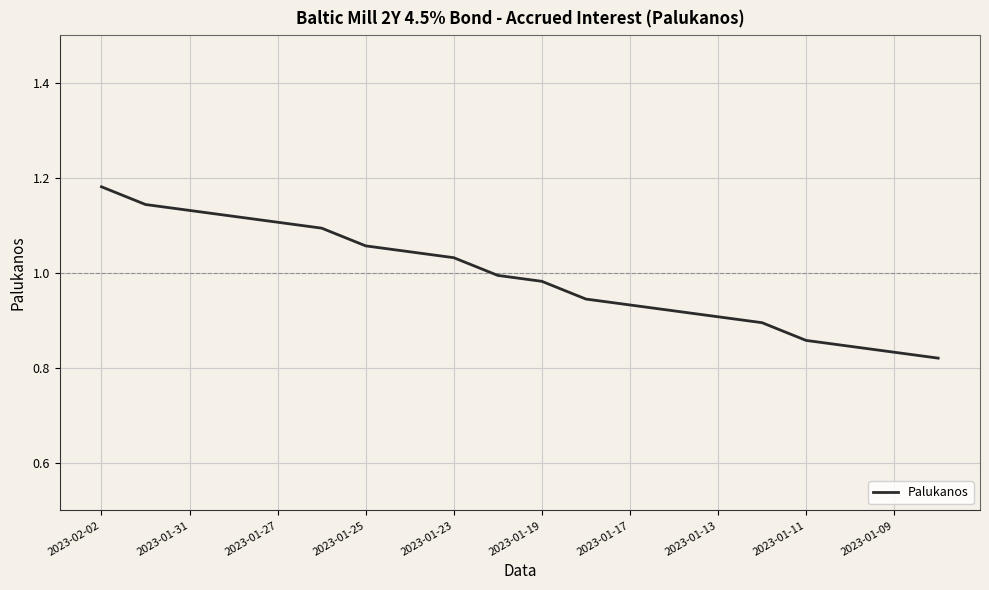

Is this an area chart (filled region under the line)?

No